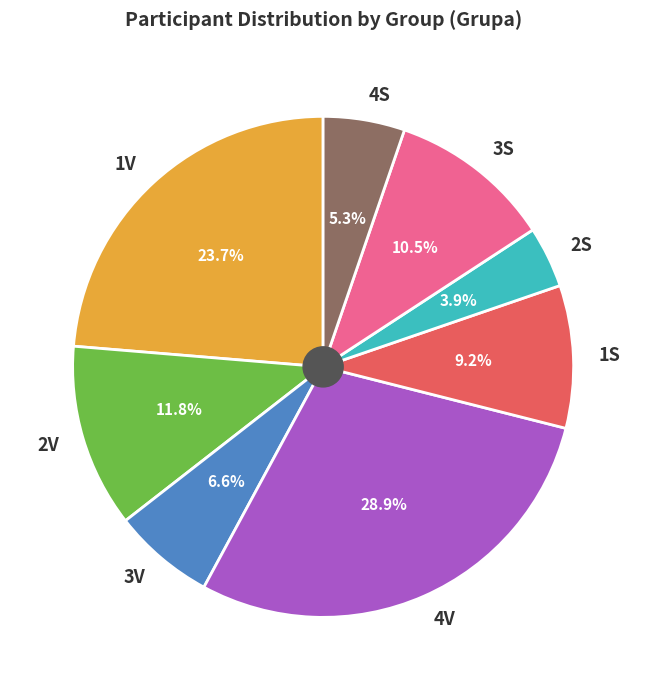

Is there a majority slice in this chart?

No